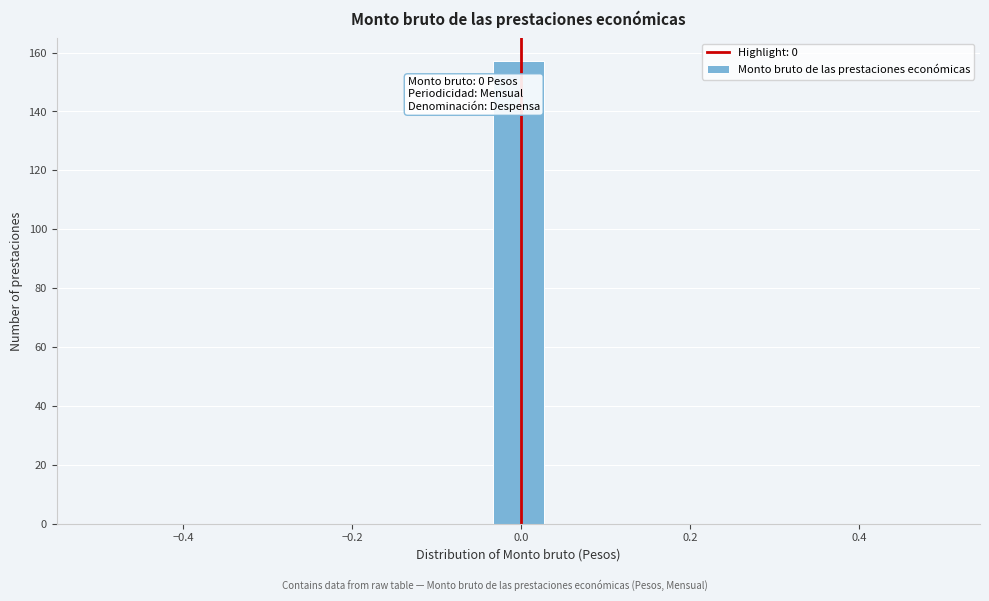

Read against the x-axis, roughly where is the centre of the tallest bar?

0.00